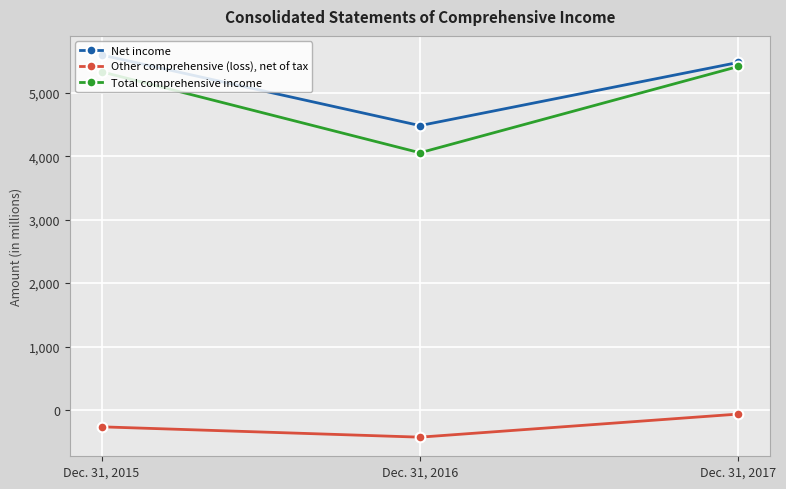

What is the average value of the Other comprehensive (loss), net of tax series?

-252